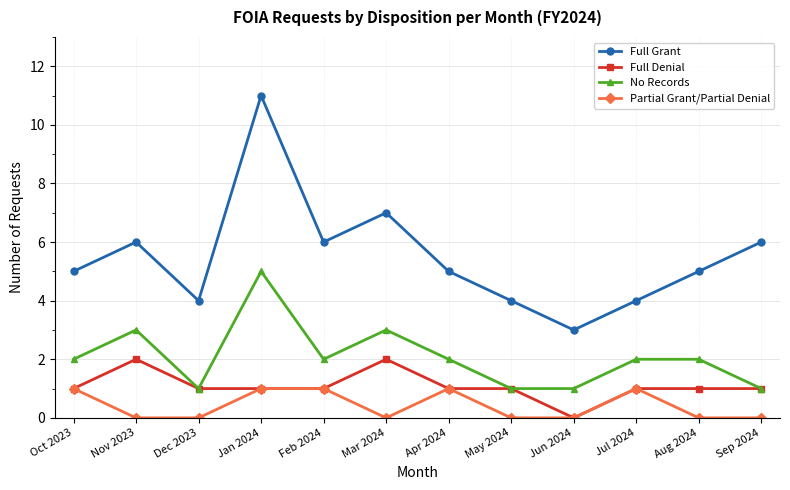

True or false: Partial Grant/Partial Denial has a value of 0 at Jun 2024.

True